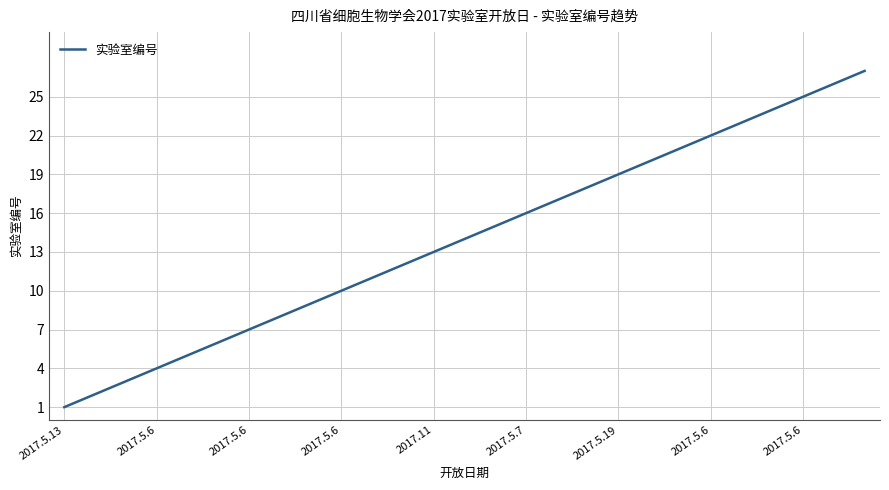

What is the greatest value displayed?

27